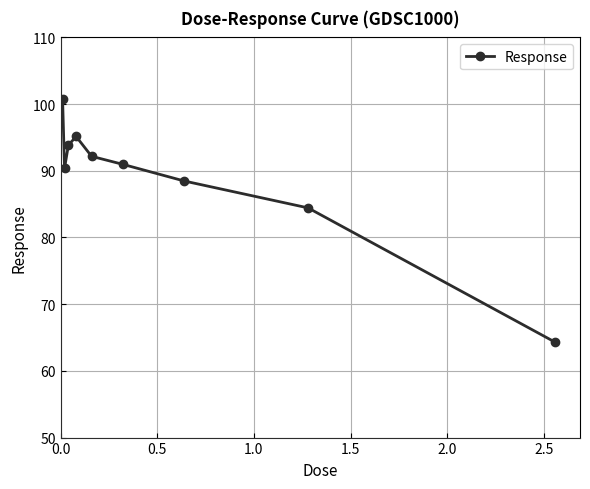

How many lines are shown in the chart?

1